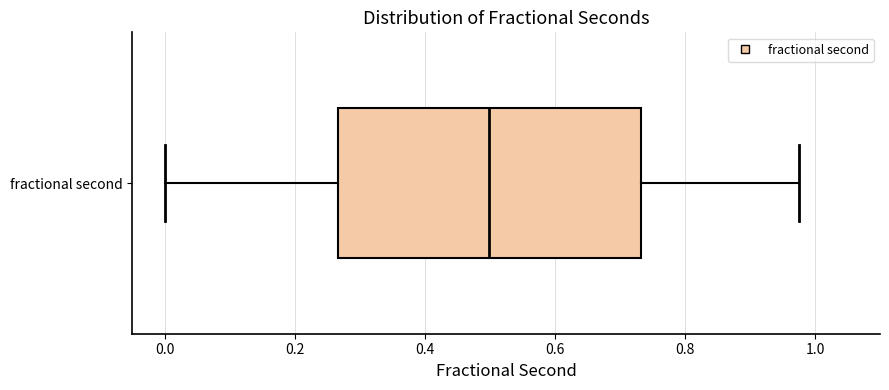

Read this box plot against the x-axis: the position of the median line, the range covered by the box, and the ends of both whiskers. The values are not printed on the chart, so give them approximately, as read against the axis.

median 0.50, box 0.26 to 0.74, whiskers 0.00 to 0.98